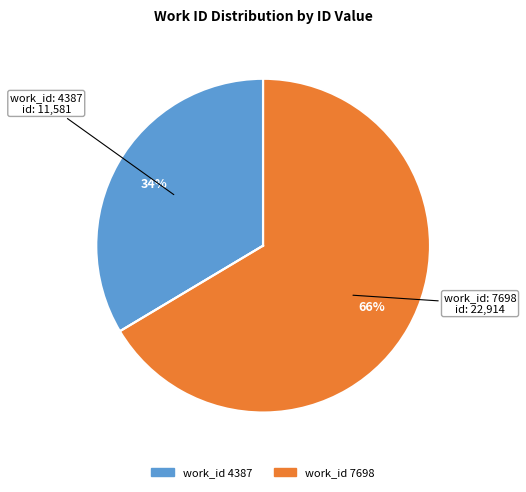

To the nearest percent, what is the average slice percentage?

50%